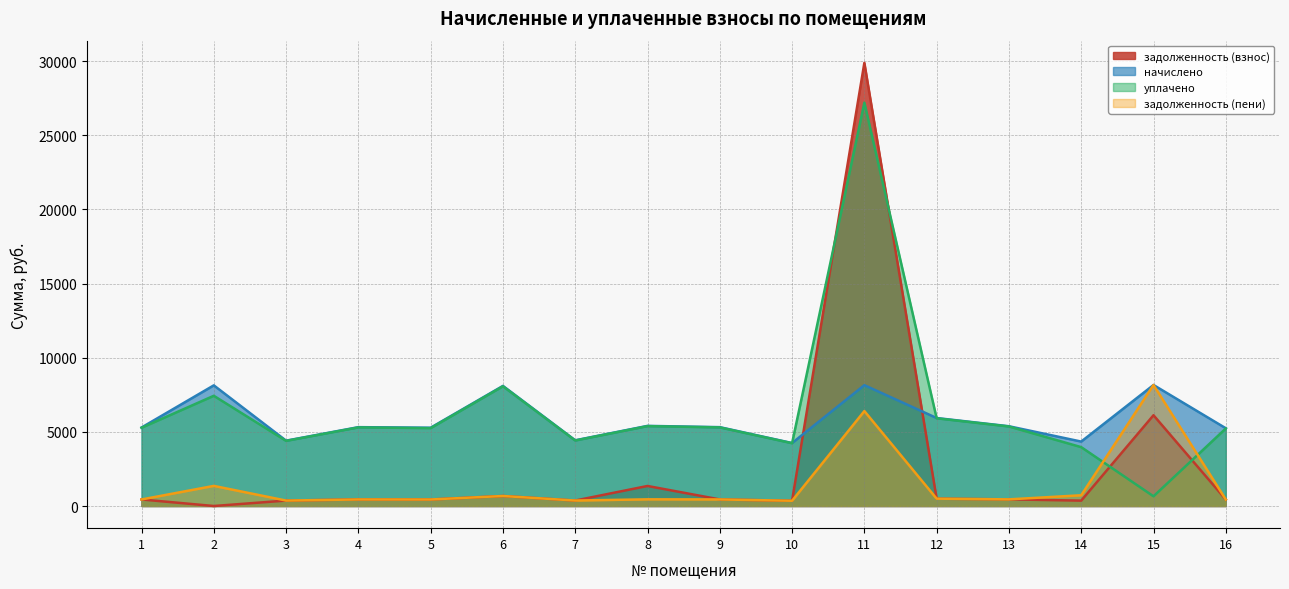

Reading left to right, extract all data points from this chart.

задолженность (взнос): 1=441.2	2=0.0	3=367.3	4=443.2	5=440.1	6=675.1	7=369.4	8=1351.2	9=443.2	10=354.0	11=29892.7	12=494.5	13=448.4	14=362.2	15=6122.2	16=437.1
начислено: 1=5294.2	2=8138.3	3=4407.7	4=5318.8	5=5281.8	6=8101.3	7=4432.3	8=5404.9	9=5318.8	10=4247.6	11=8150.5	12=5934.4	13=5380.3	14=4346.2	15=8162.9	16=5245.0
уплачено: 1=5277.4	2=7434.3	3=4393.8	4=5301.9	5=5252.9	6=8075.7	7=4418.3	8=5387.8	9=5301.9	10=4234.2	11=27206.3	12=5915.6	13=5363.3	14=3970.2	15=654.4	16=5228.3
задолженность (пени): 1=441.2	2=1356.4	3=367.3	4=443.2	5=440.1	6=675.1	7=369.4	8=450.4	9=443.2	10=354.0	11=6403.3	12=494.5	13=448.4	14=724.4	15=8162.9	16=437.1